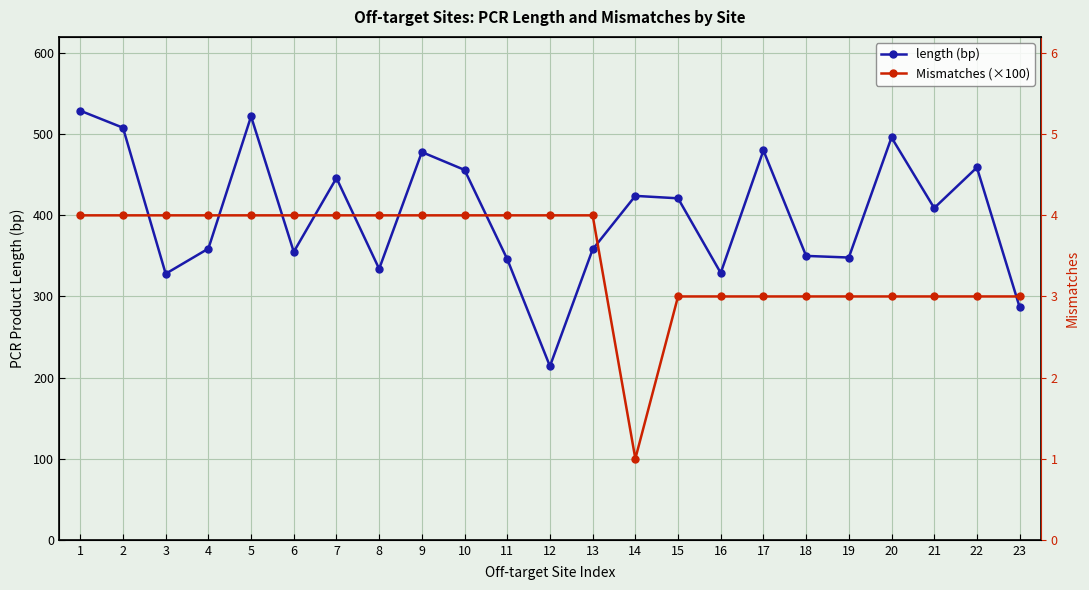

What is the value of the length (bp) point at the 15th from the left?

421